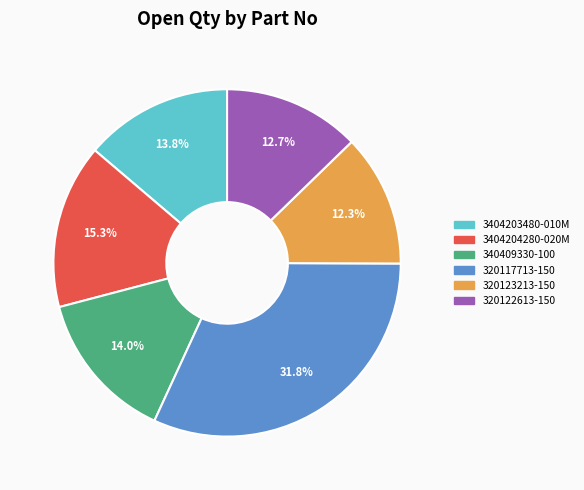

What percentage is the 320122613-150 slice, to the nearest percent?

13%